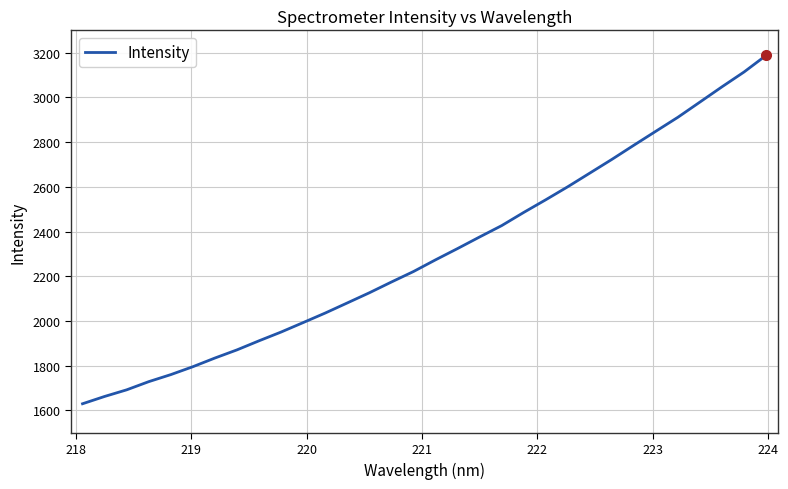

What is the greatest value displayed?

3187.9